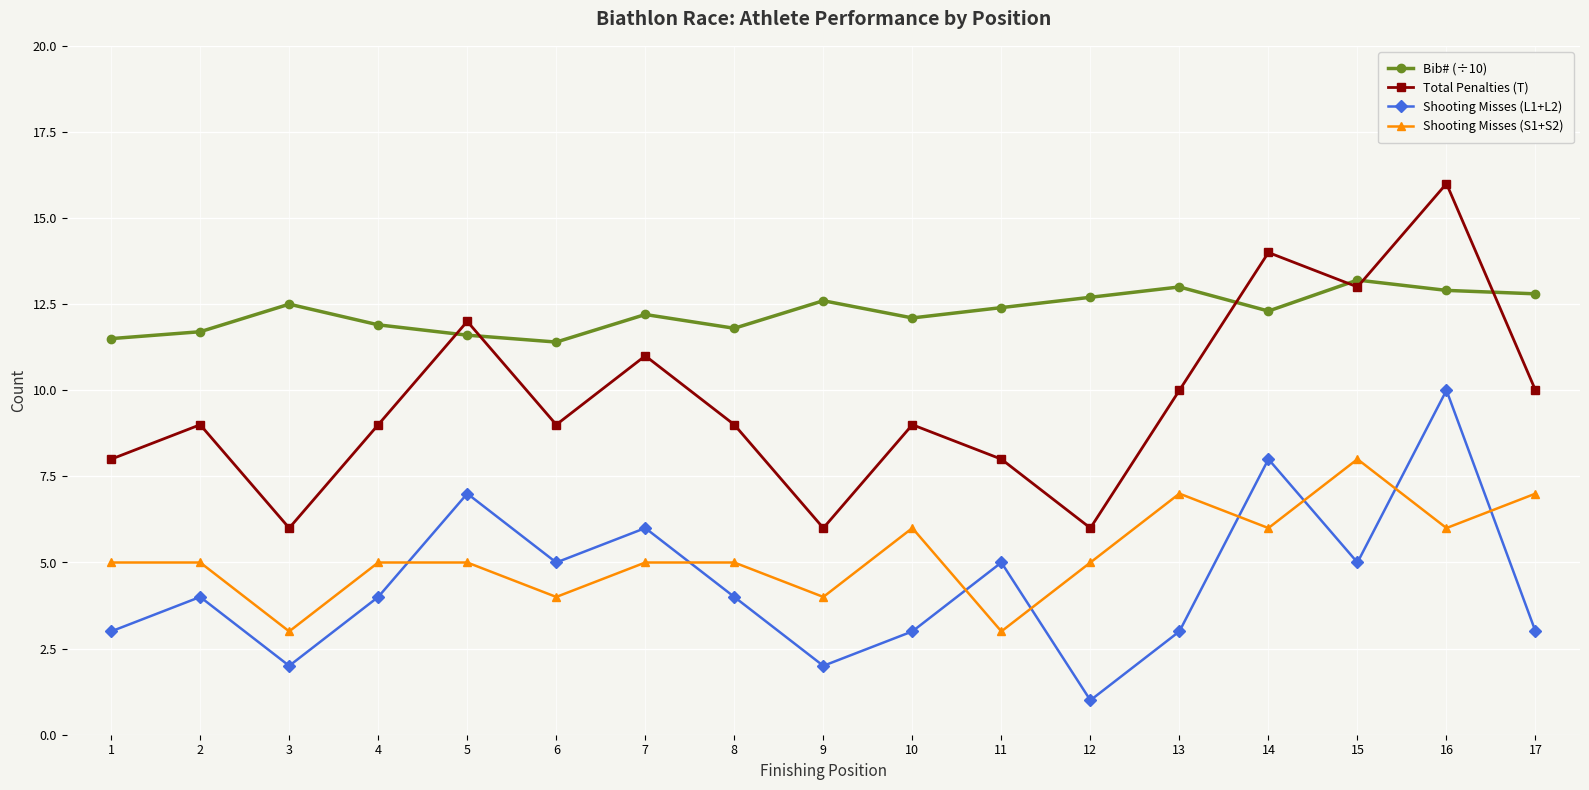

In Shooting Misses (S1+S2), how many points are lower than both neighbors (excluding endpoints)?

6